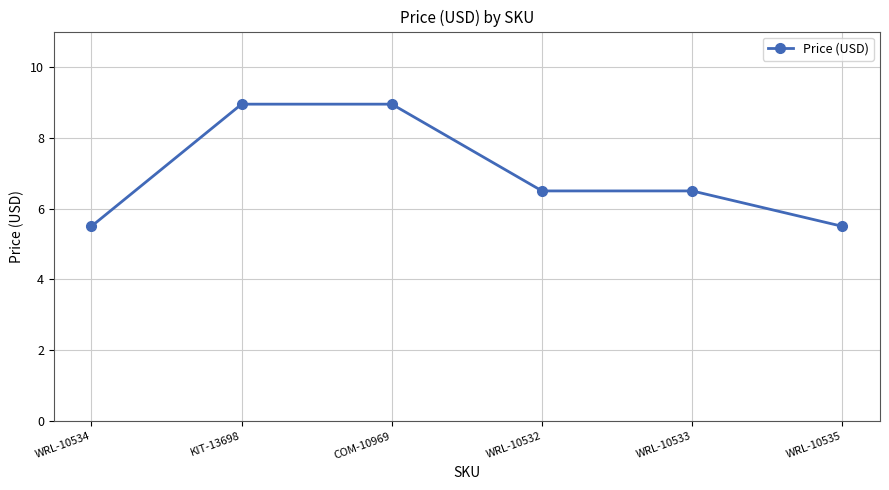

How many values are between 5 and 8?

4